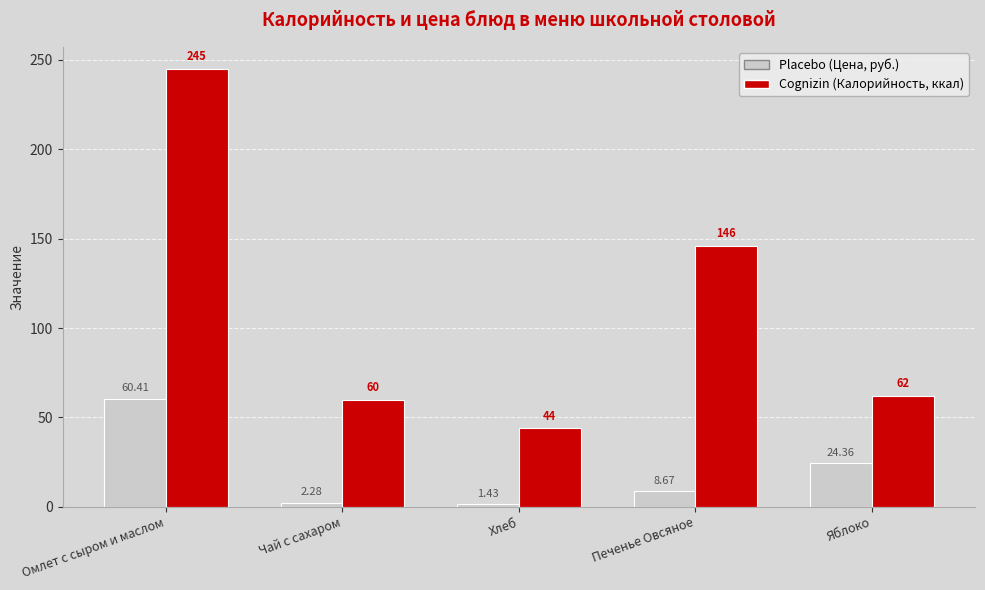

Which series has the largest total across all categories?

Cognizin (Калорийность, ккал)